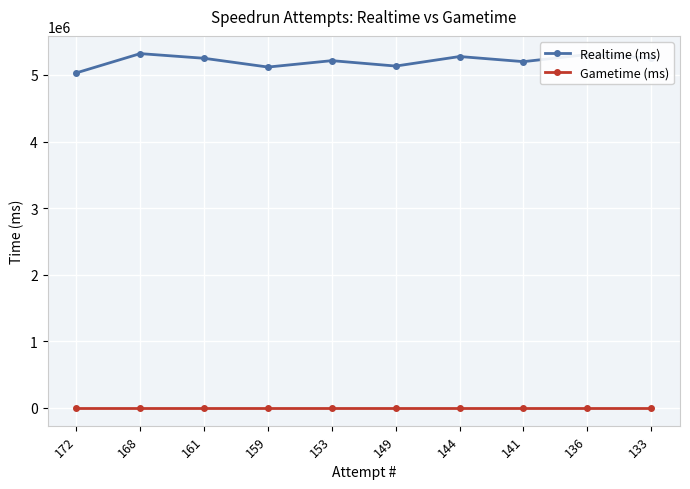

What is the total value across all series at 136?

5306776